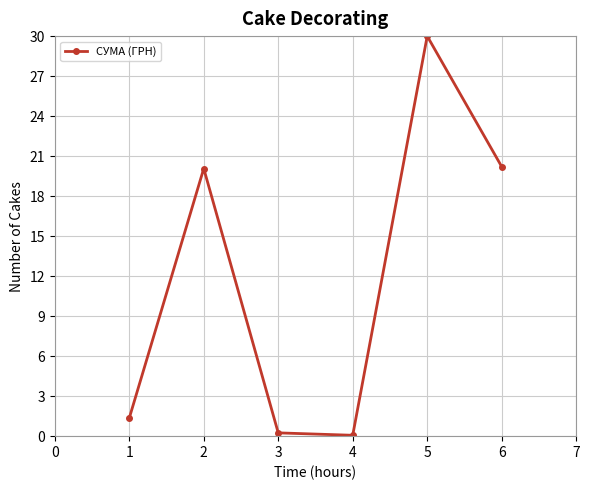

Is this an area chart (filled region under the line)?

No